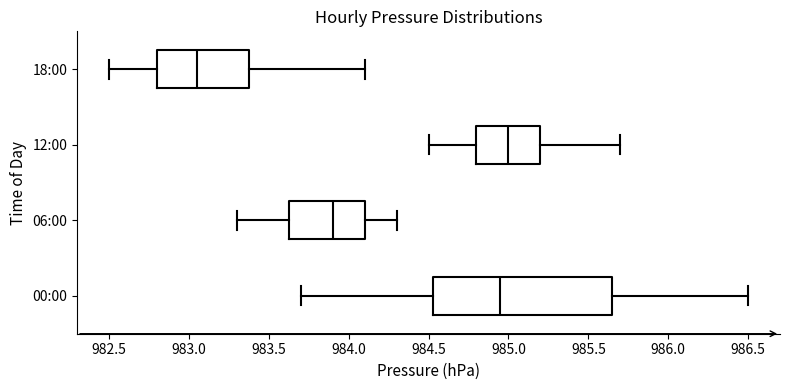

Which box has the furthest to the left median line?

18:00